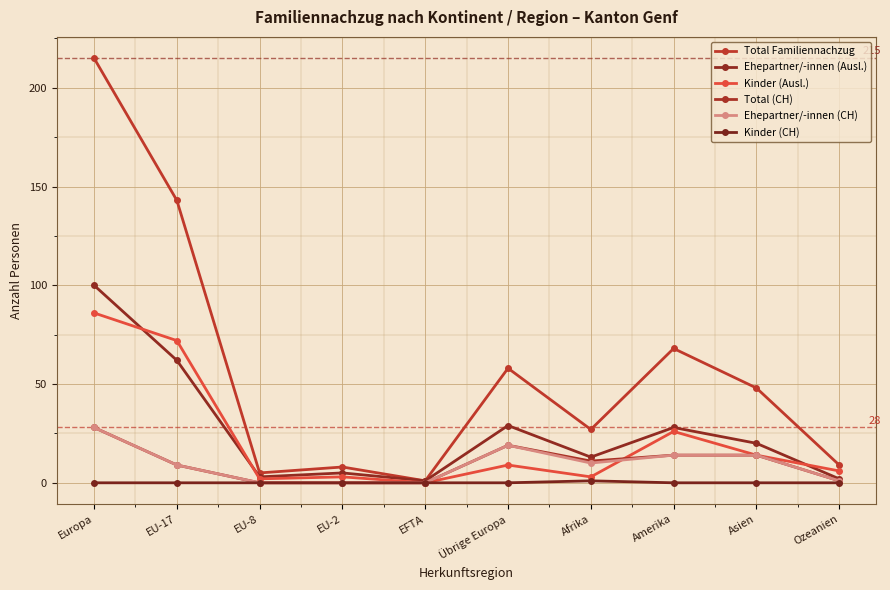

What is the label of the 10th point from the left?

Ozeanien